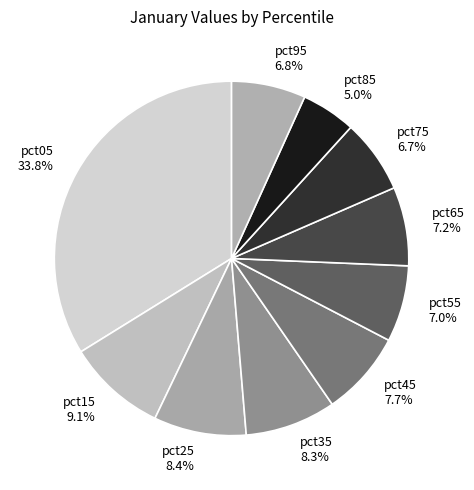

To the nearest percent, what is the difference between the largest and smallest slice percentages?

29%